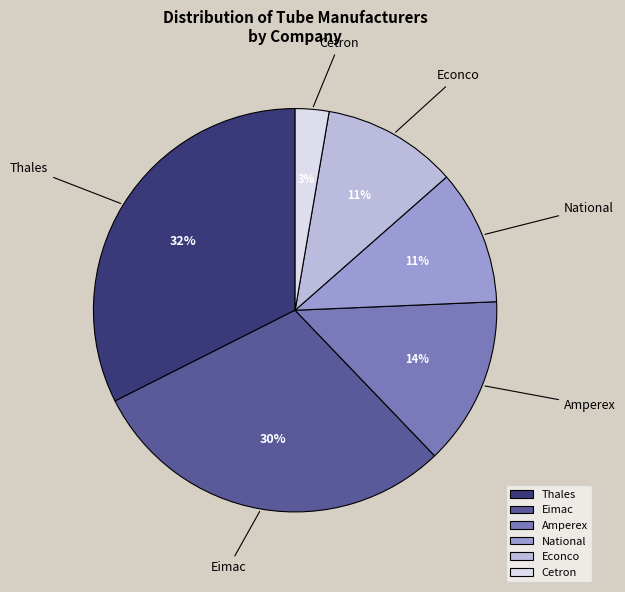

How many slices are in this pie chart?

6